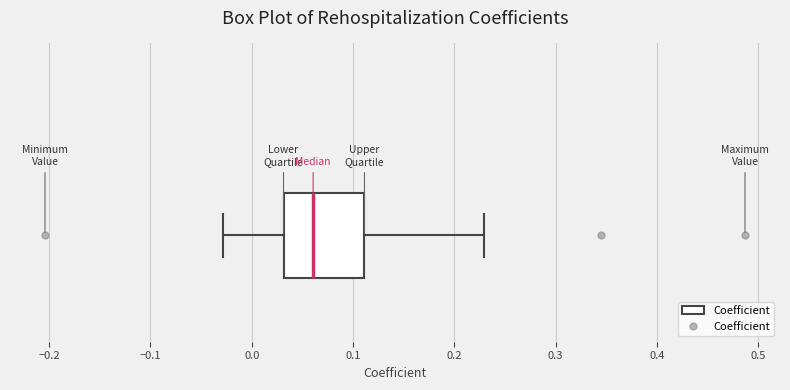

Transcribe this box plot: give where the median line is, the range the box spans, and where the two whiskers end, as read against the x-axis. The values are not printed on the chart, so give them approximately, as read against the axis.

median 0.06, box 0.03 to 0.11, whiskers -0.03 to 0.23